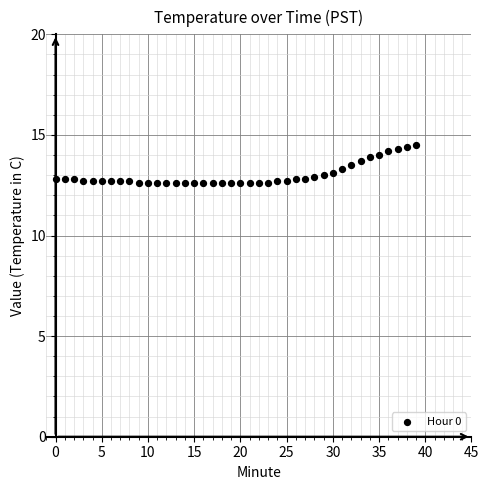

What is the range of Y values (max minus min)?

1.9